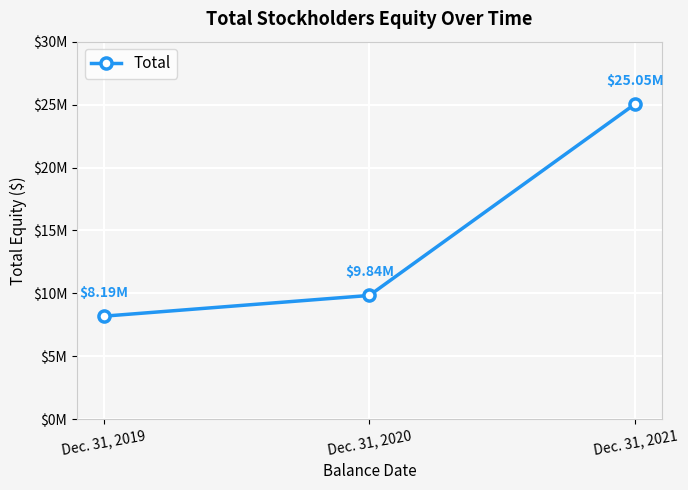

Is this an area chart (filled region under the line)?

No